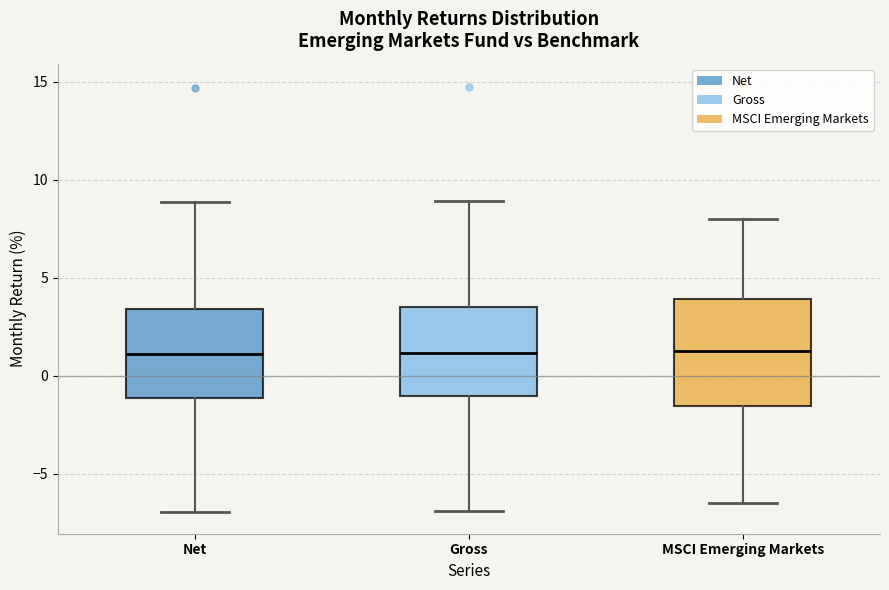

Reading left to right, read every box against the y-axis: the position of its median line, the range the box covers, and the ends of its whiskers. The values are not printed on the chart, so give them approximately, as read against the axis.

Net: median 1.0, box -1.0 to 3.5, whiskers -7.0 to 9.0
Gross: median 1.0, box -1.0 to 3.5, whiskers -7.0 to 9.0
MSCI Emerging Markets: median 1.5, box -1.5 to 4.0, whiskers -6.5 to 8.0